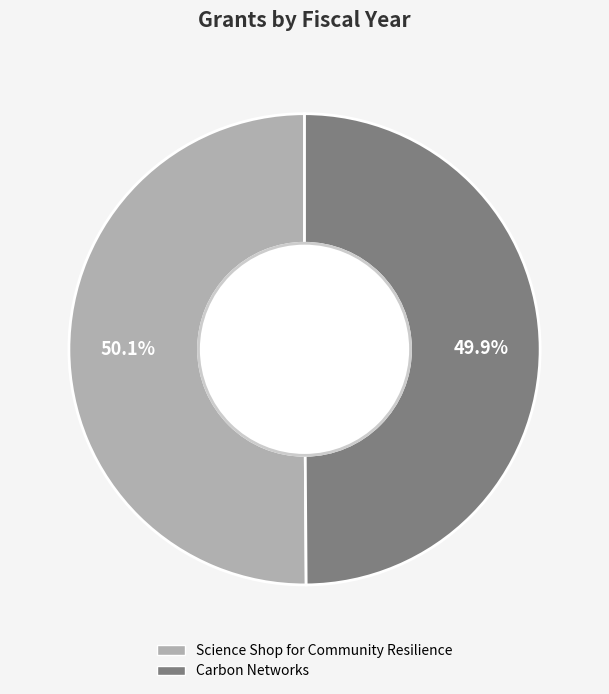

Is there a majority slice in this chart?

Yes